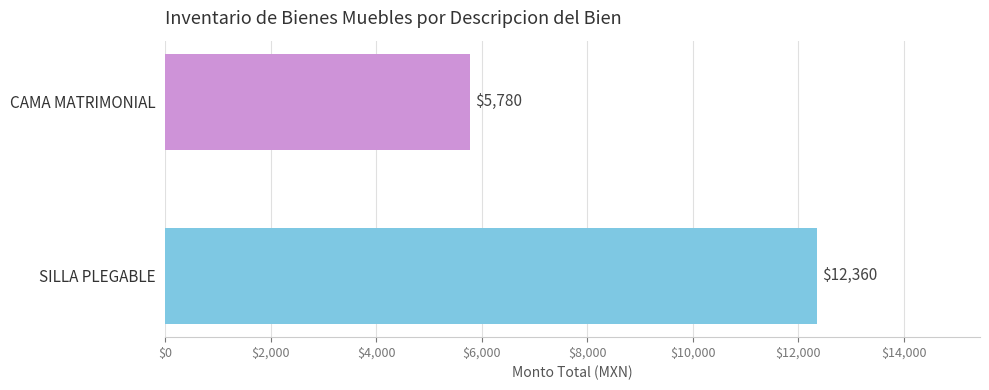

What is the sum of the values at CAMA MATRIMONIAL and SILLA PLEGABLE?

18140